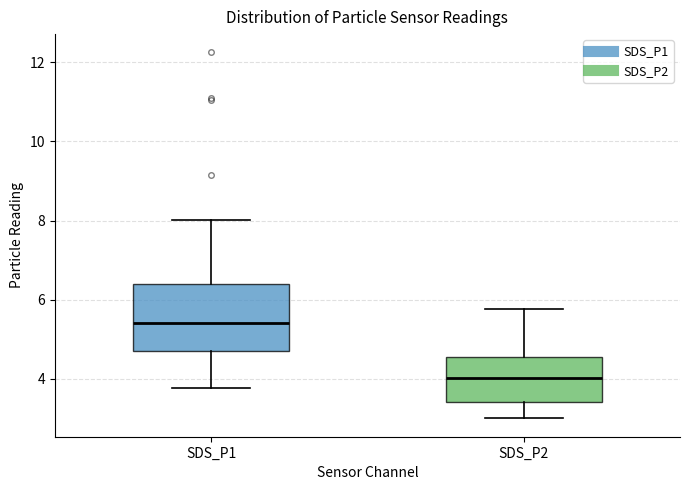

Reading left to right, read every box against the y-axis: the position of its median line, the range the box covers, and the ends of its whiskers. The values are not printed on the chart, so give them approximately, as read against the axis.

SDS_P1: median 5.4, box 4.8 to 6.4, whiskers 3.8 to 8.0
SDS_P2: median 4.0, box 3.4 to 4.6, whiskers 3.0 to 5.8